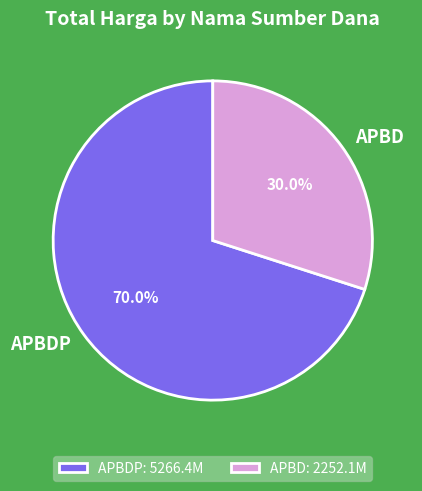

What percentage is the APBD slice, to the nearest percent?

30%